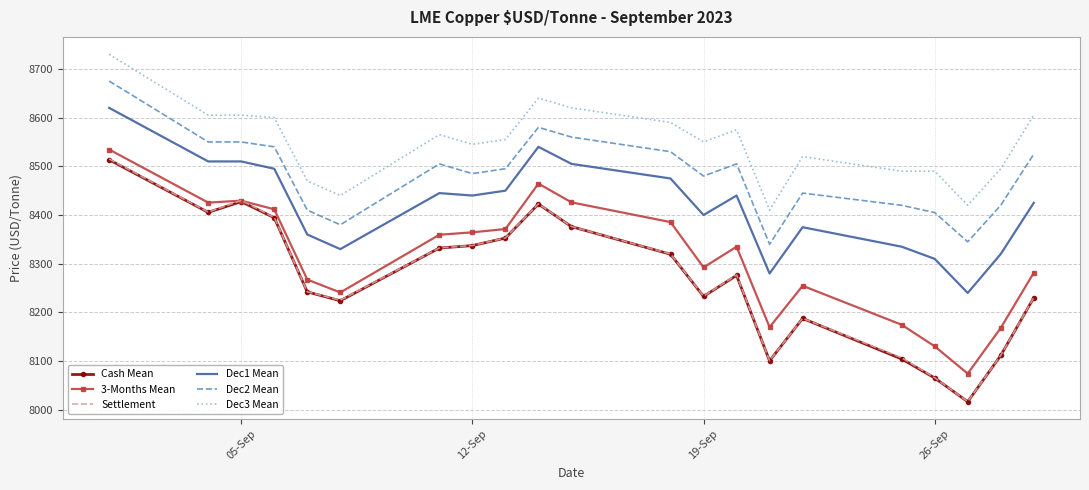

True or false: Settlement and Dec2 Mean intersect in this chart.

False